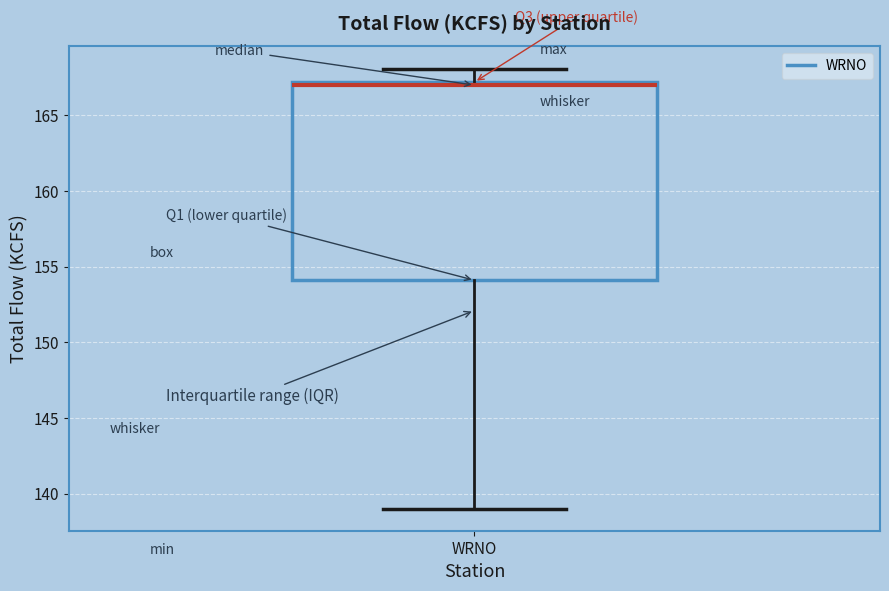

Where does the lower whisker of the box for WRNO end on the y-axis? The values are not printed on the chart, so give them approximately, as read against the axis.

139